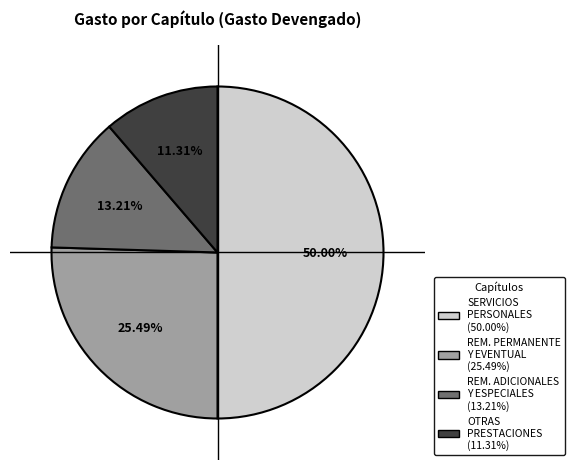

How many segments does this pie chart have?

4